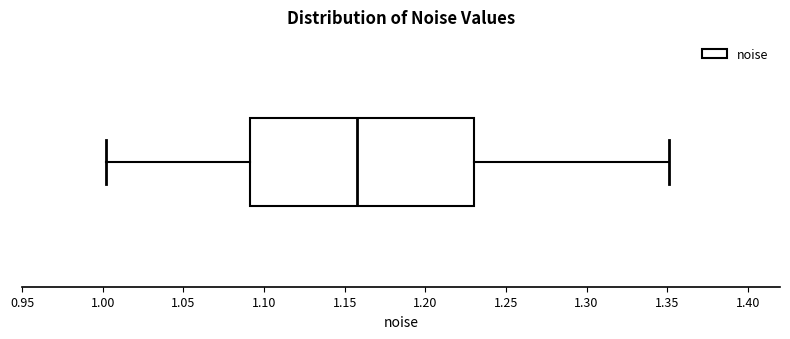

Where does the median line of the box sit on the x-axis? The values are not printed on the chart, so give them approximately, as read against the axis.

1.16